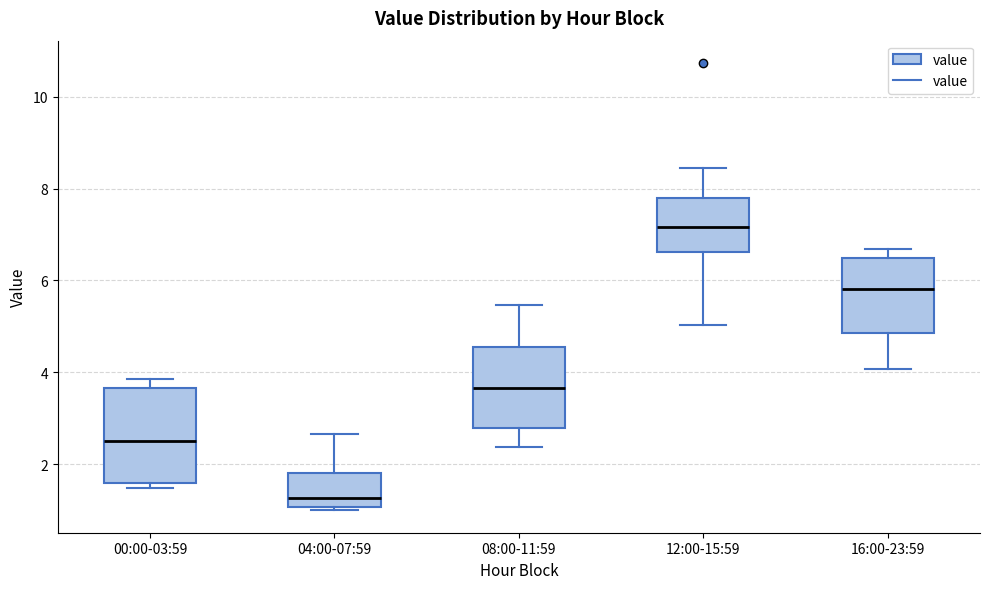

Reading left to right, read every box against the y-axis: the position of its median line, the range the box covers, and the ends of its whiskers. The values are not printed on the chart, so give them approximately, as read against the axis.

00:00-03:59: median 2.6, box 1.6 to 3.6, whiskers 1.4 to 3.8
04:00-07:59: median 1.2, box 1.0 to 1.8, whiskers 1.0 (just below the box's lower edge) to 2.6
08:00-11:59: median 3.6, box 2.8 to 4.6, whiskers 2.4 to 5.4
12:00-15:59: median 7.2, box 6.6 to 7.8, whiskers 5.0 to 8.4
16:00-23:59: median 5.8, box 4.8 to 6.4, whiskers 4.0 to 6.6